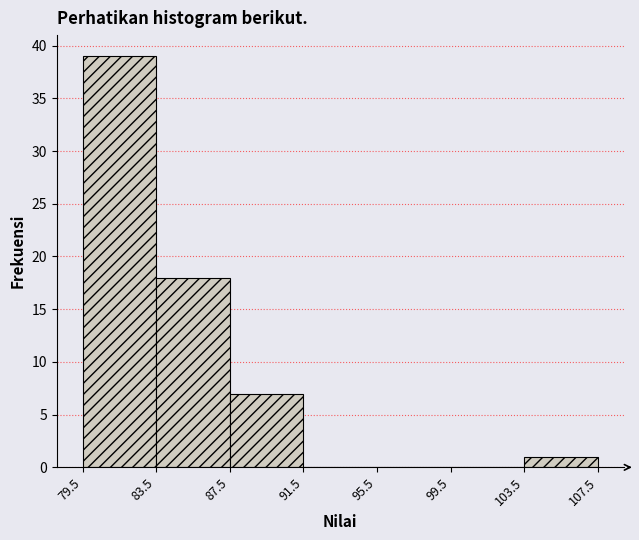

Which range on the x-axis has the tallest bar?

79.5 to 83.5